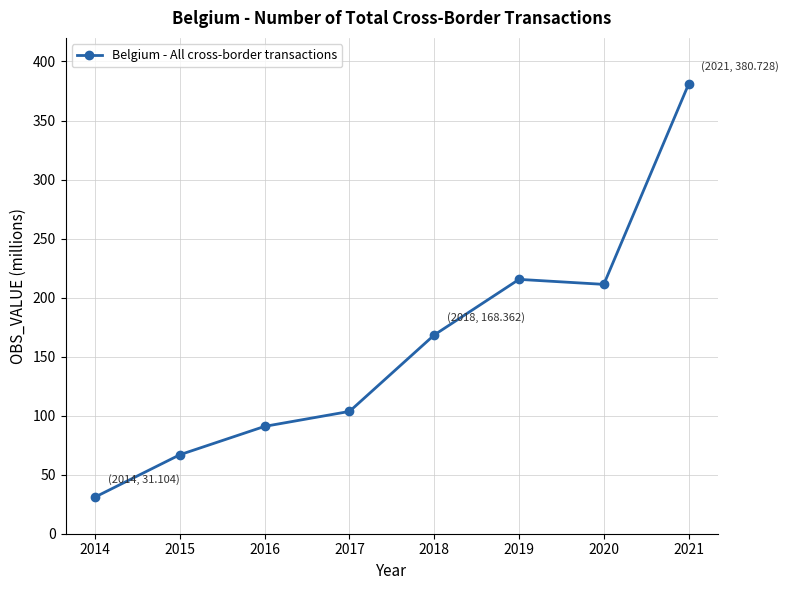

How many points are lower than both their immediate neighbors (excluding endpoints)?

1